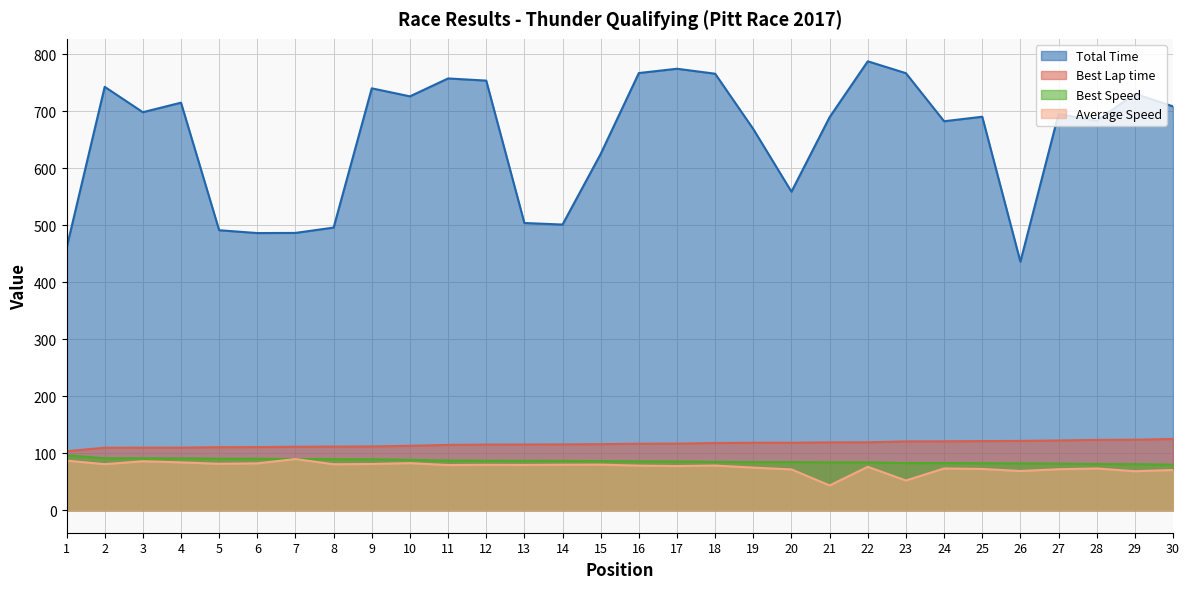

What is the difference between the maximum and minimum values in the Best Speed series?

16.6